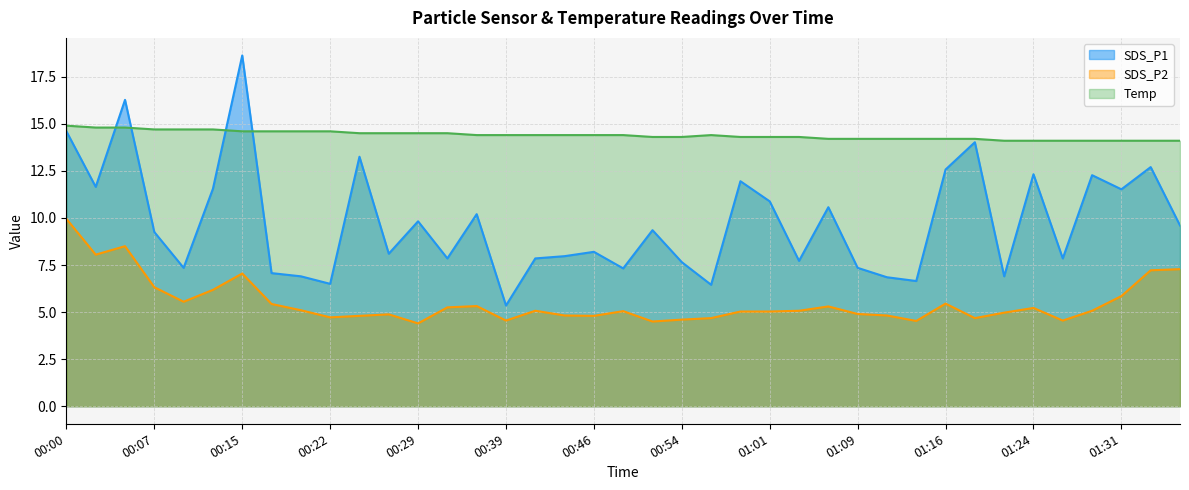

How many data points in SDS_P1 are less than 9?

19